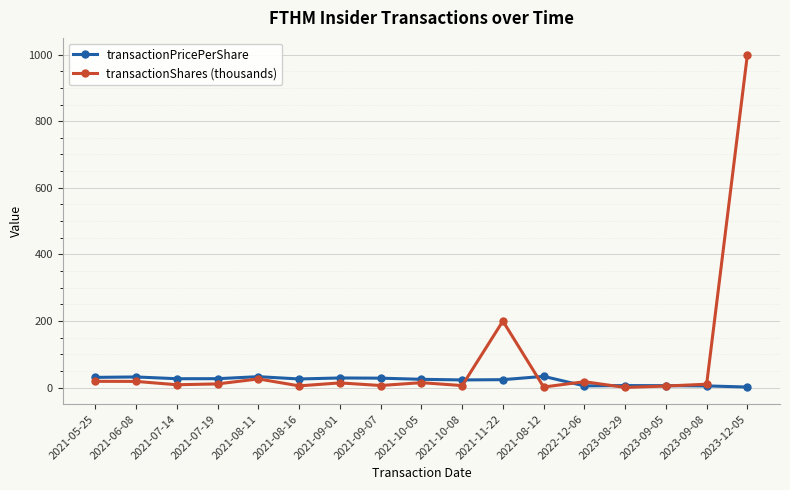

What is the label of the 9th point from the left?

2021-10-05